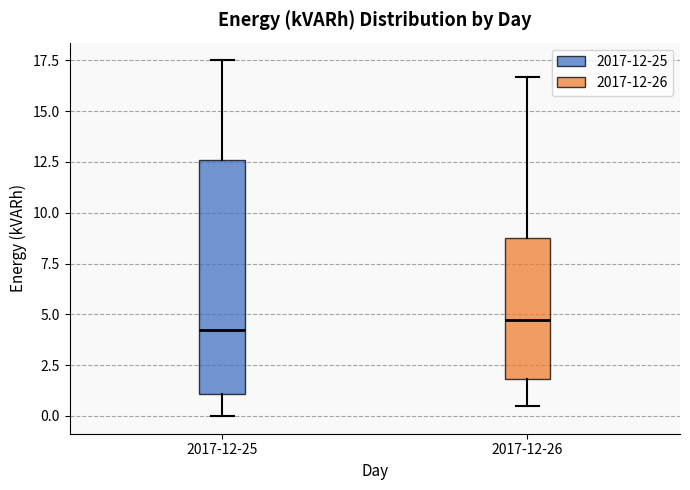

Reading left to right, transcribe this box plot: for each box, give where its median line is, the range the box spans, and where its two whiskers end, as read against the y-axis. The values are not printed on the chart, so give them approximately, as read against the axis.

2017-12-25: median 4.5, box 1.0 to 12.5, whiskers 0.0 to 17.5
2017-12-26: median 4.5, box 2.0 to 9.0, whiskers 0.5 to 16.5